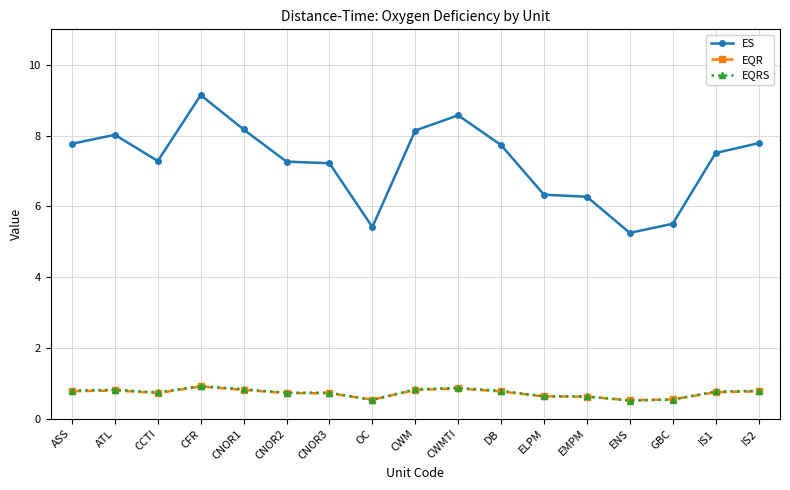

Where is the first local maximum for ES?

ATL